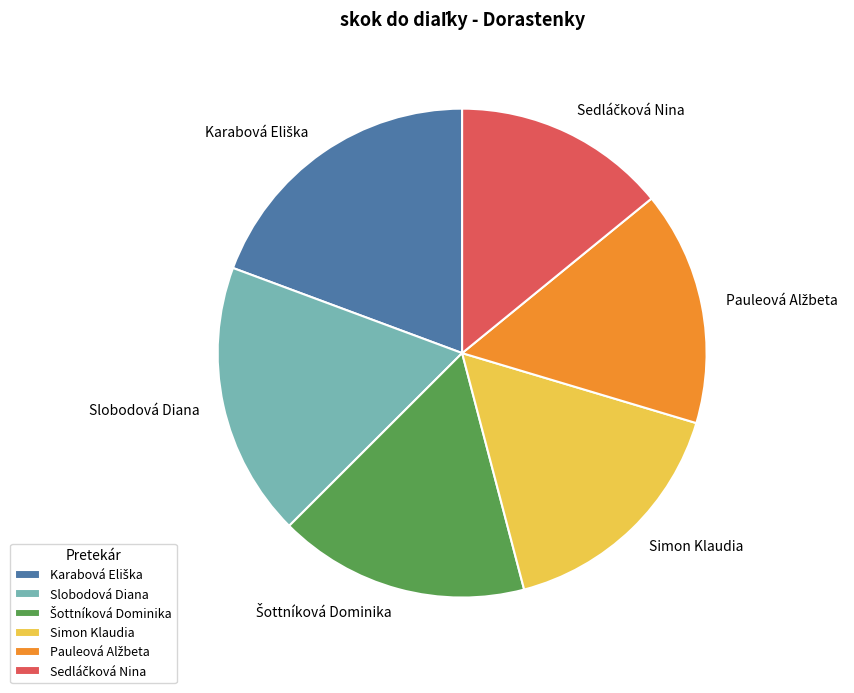

The Slobodová Diana slice represents 18% of the pie. True or false?

True